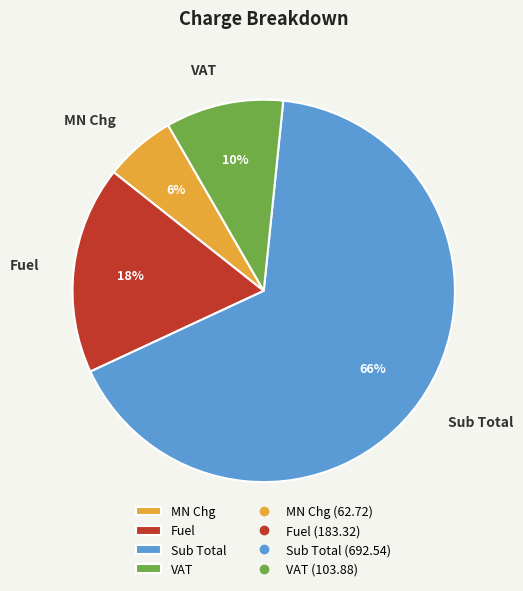

Which category has the smallest portion of the pie?

MN Chg